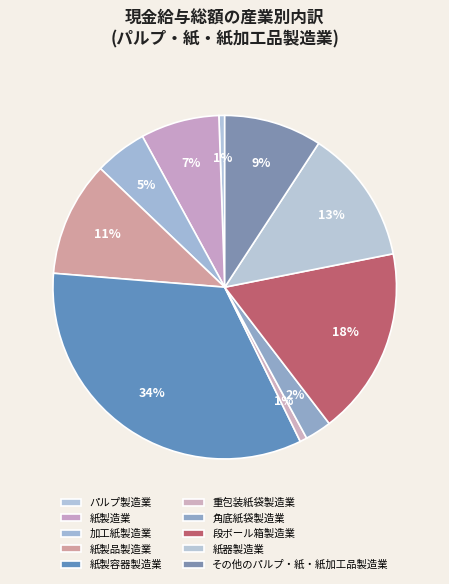

How many segments does this pie chart have?

10